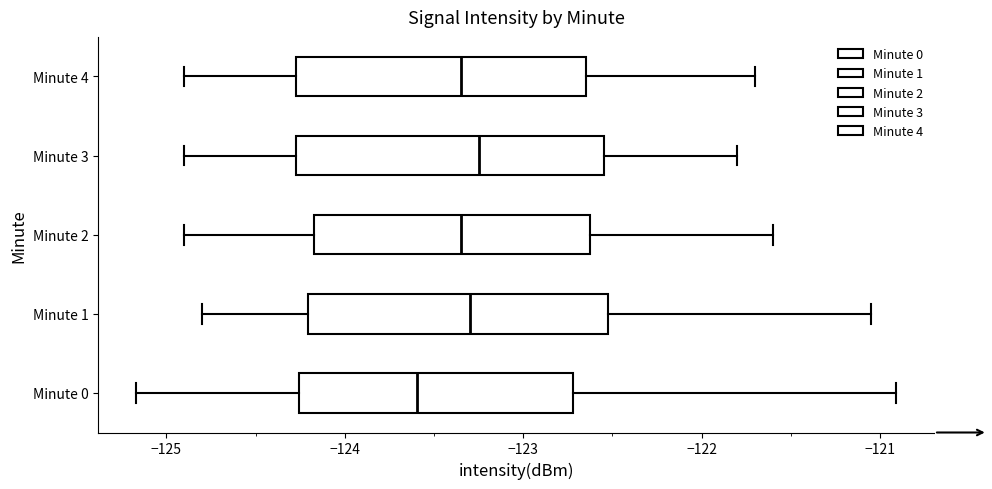

Reading bottom to top, transcribe this box plot: for each box, give where its median line is, the range the box spans, and where its two whiskers end, as read against the x-axis. The values are not printed on the chart, so give them approximately, as read against the axis.

Minute 0: median -123.6, box -124.3 to -122.7, whiskers -125.2 to -120.9
Minute 1: median -123.3, box -124.2 to -122.5, whiskers -124.8 to -121.1
Minute 2: median -123.3, box -124.2 to -122.6, whiskers -124.9 to -121.6
Minute 3: median -123.2, box -124.3 to -122.5, whiskers -124.9 to -121.8
Minute 4: median -123.3, box -124.3 to -122.6, whiskers -124.9 to -121.7